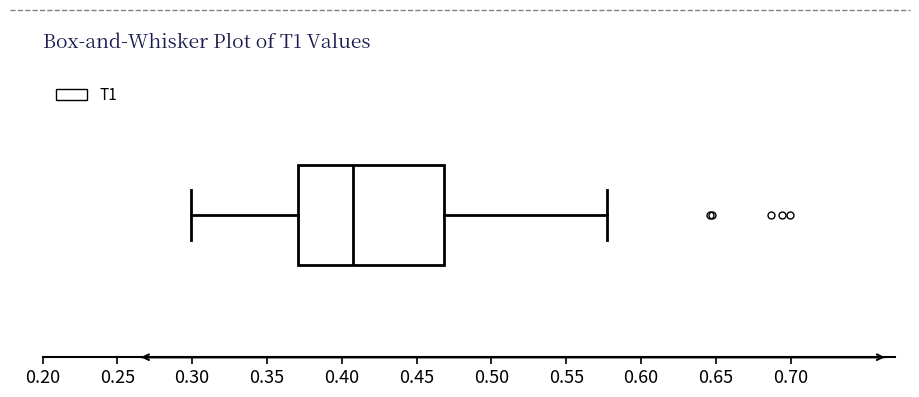

Transcribe this box plot: give where the median line is, the range the box spans, and where the two whiskers end, as read against the x-axis. The values are not printed on the chart, so give them approximately, as read against the axis.

median 0.405, box 0.370 to 0.470, whiskers 0.300 to 0.580